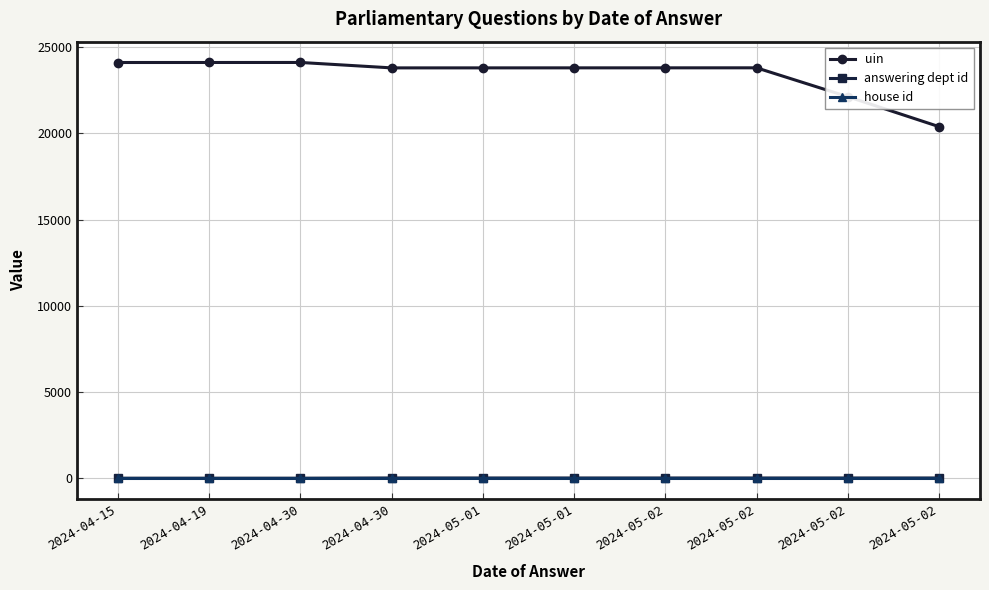

What are all the series names shown in the legend?

uin, answering dept id, house id